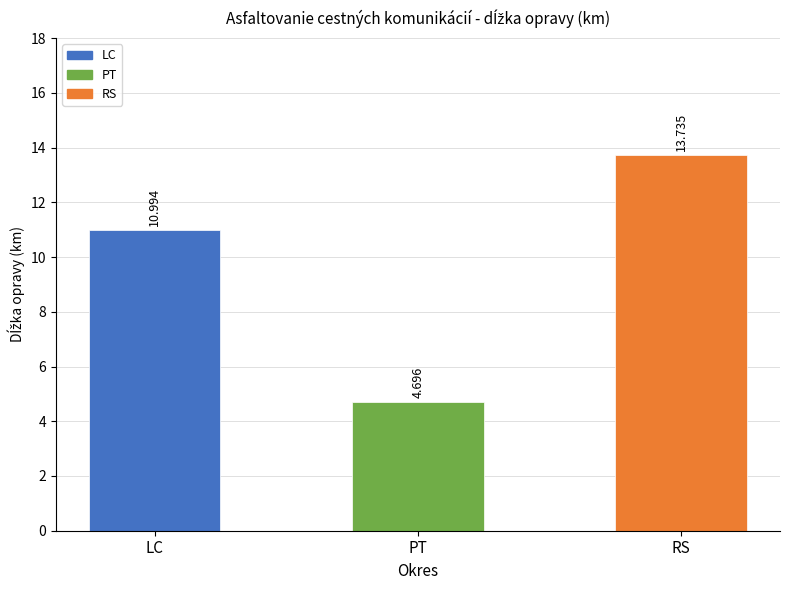

What is the difference between the maximum and minimum values?

9.0